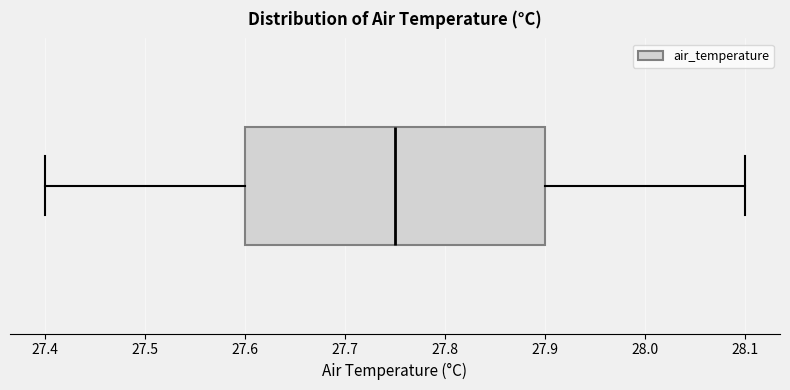

Transcribe this box plot: give where the median line is, the range the box spans, and where the two whiskers end, as read against the x-axis. The values are not printed on the chart, so give them approximately, as read against the axis.

median 27.75, box 27.60 to 27.90, whiskers 27.40 to 28.10